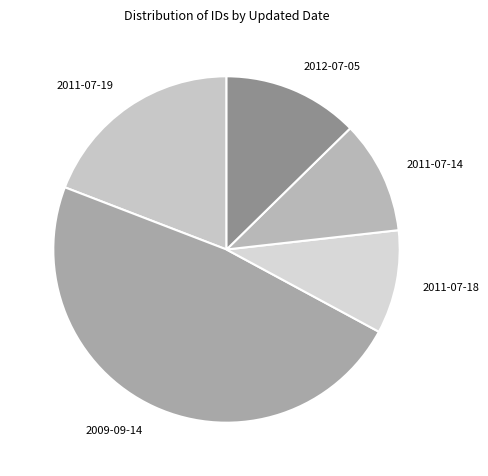

Is 2011-07-18 the majority of the pie?

No